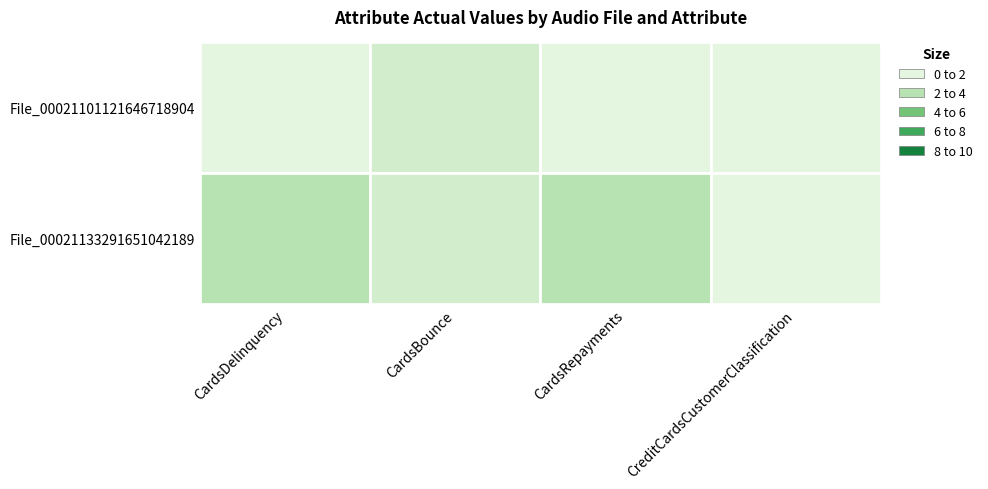

Which series has the widest spread of values?

00021133291651042189_modified.wav